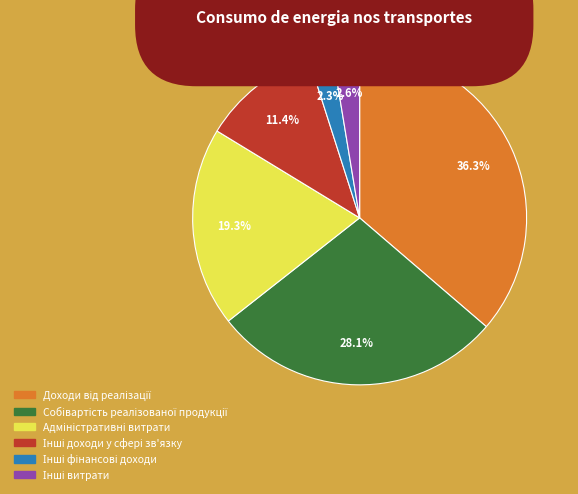

Is there any slice that represents more than half of the pie?

No